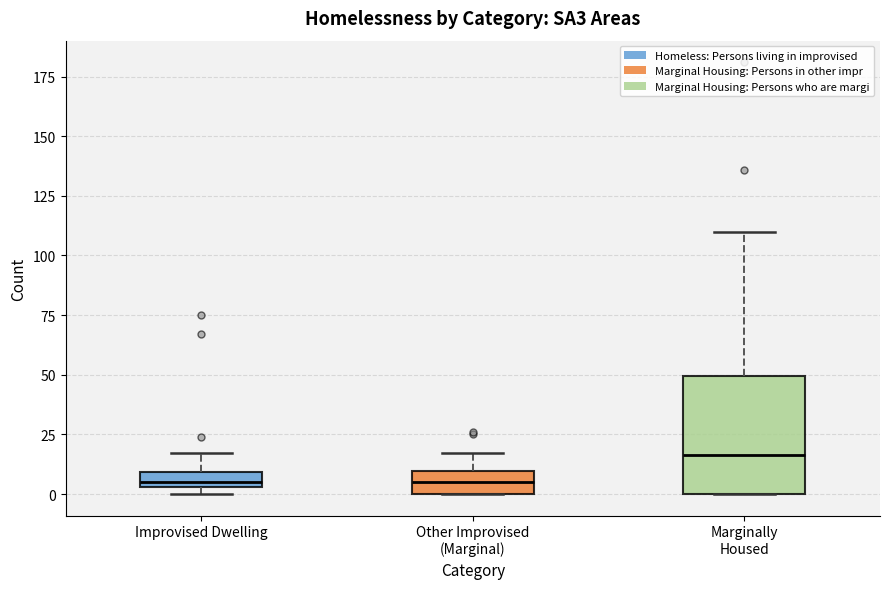

Where is the lower edge of the box for Other Improvised (Marginal) on the y-axis? The values are not printed on the chart, so give them approximately, as read against the axis.

0